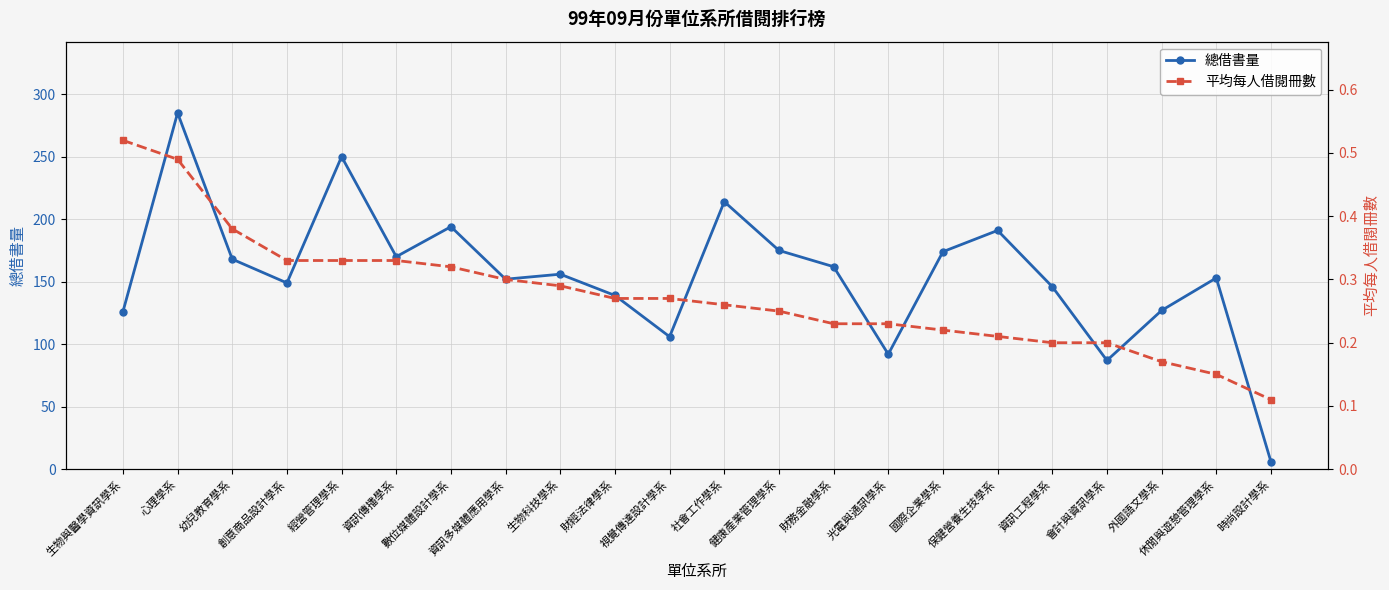

Which label corresponds to the smallest value in the chart?

時尚設計學系